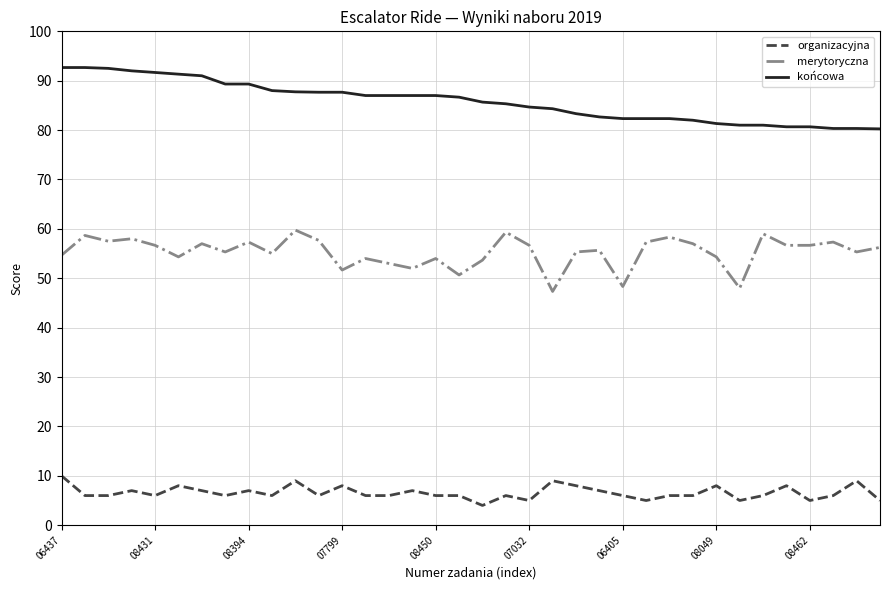

How many lines are shown in the chart?

3